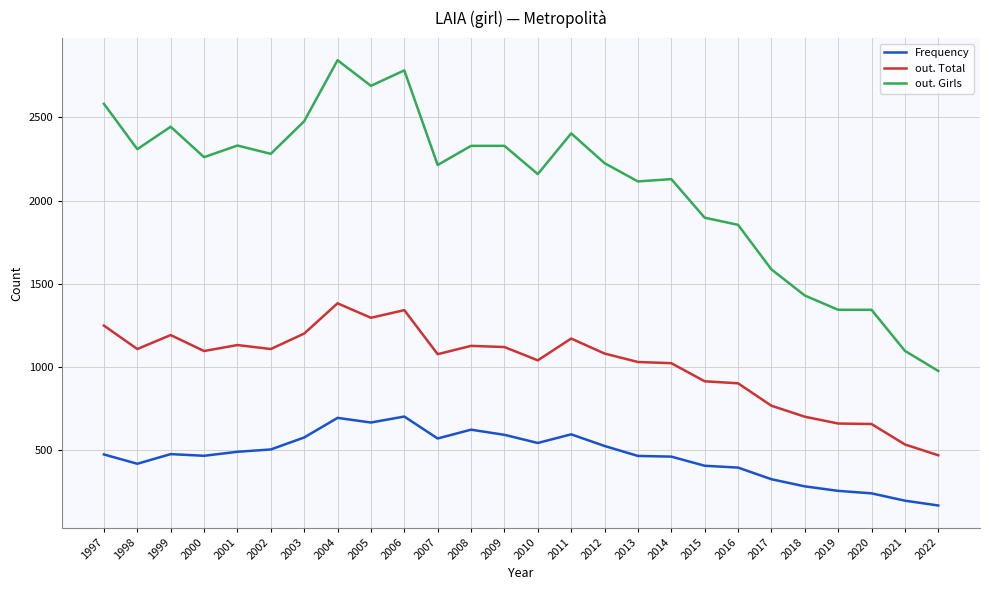

Is this an area chart (filled region under the line)?

No